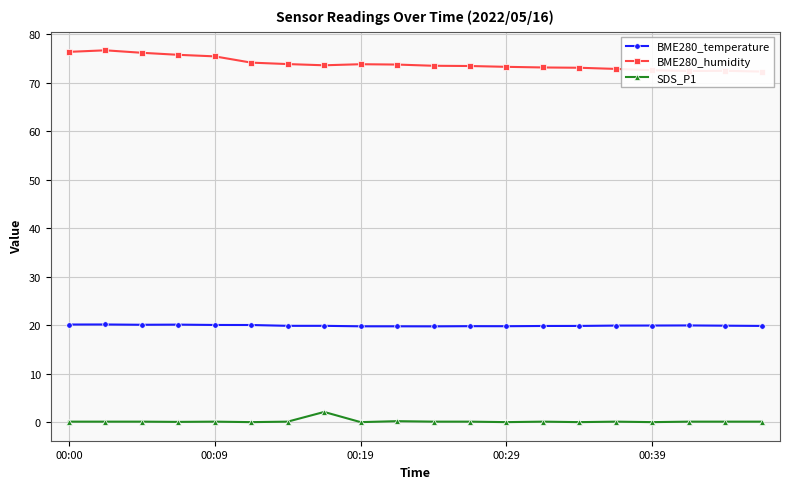

True or false: SDS_P1 has a value of 0.0 at 00:39.

True